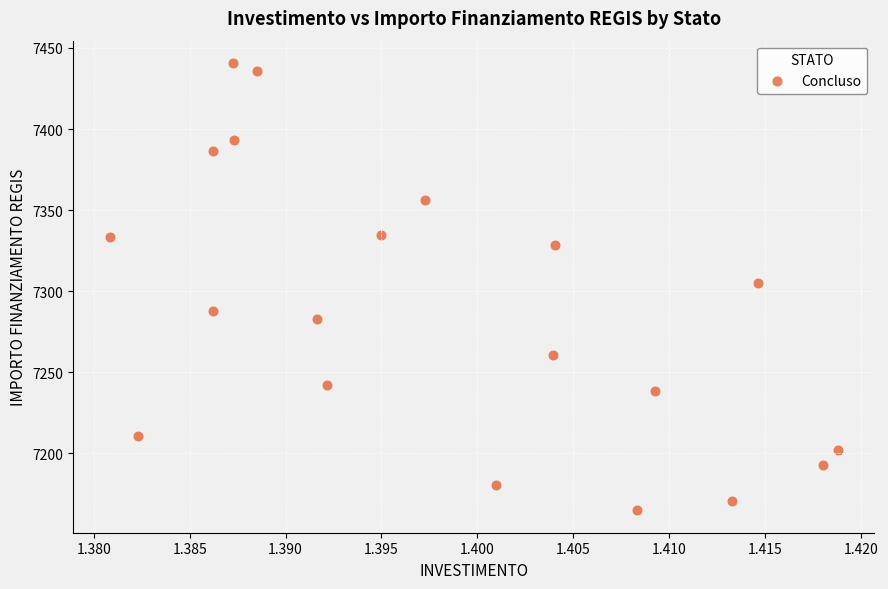

What is the range of Y values (max minus min)?

275.8